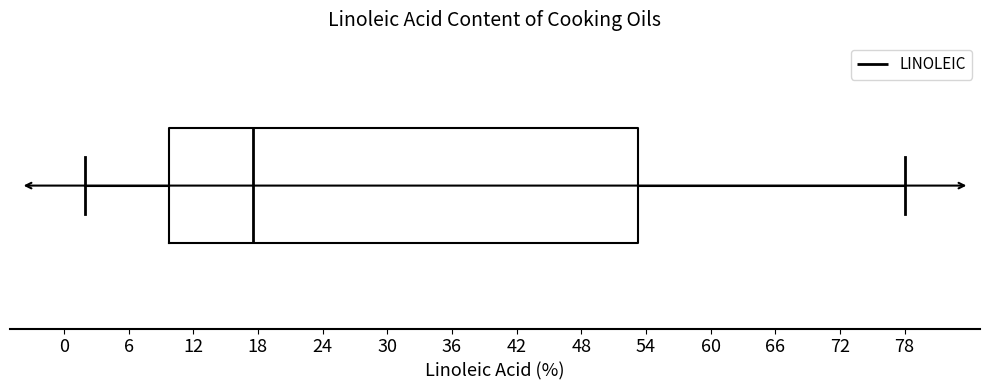

Read this box plot against the x-axis: the position of the median line, the range covered by the box, and the ends of both whiskers. The values are not printed on the chart, so give them approximately, as read against the axis.

median 18, box 10 to 53, whiskers 2 to 78